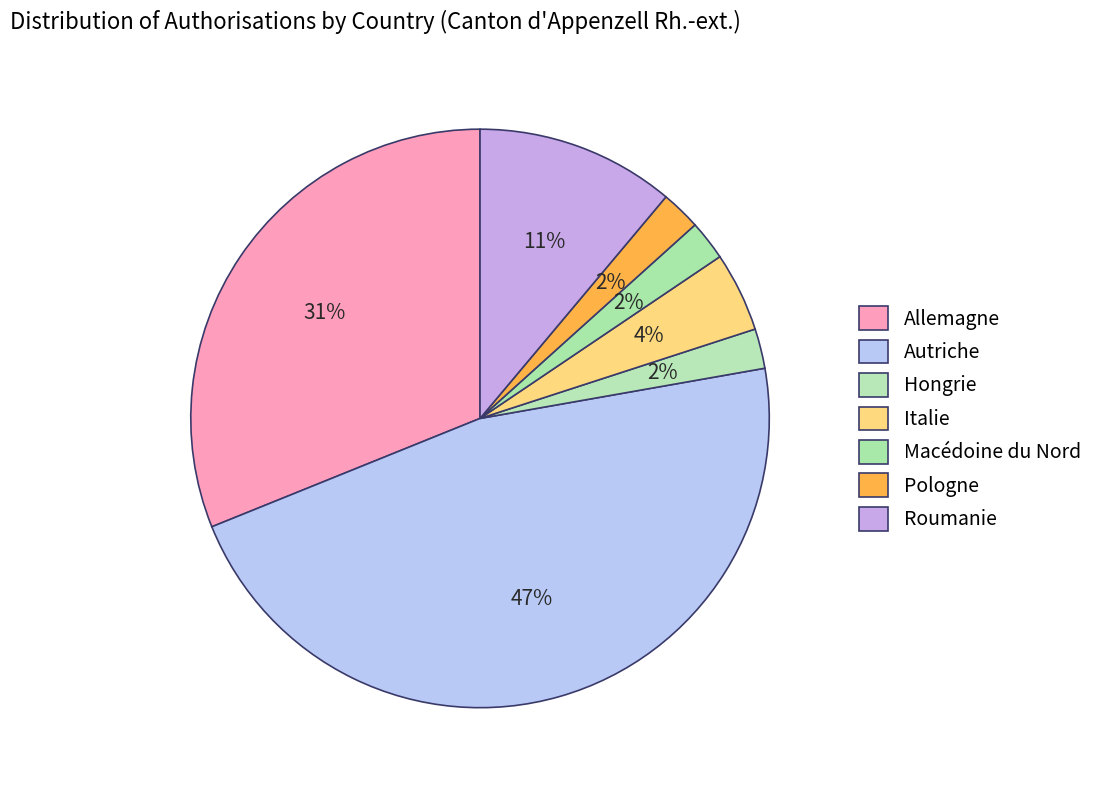

Count the number of slices in the pie.

7